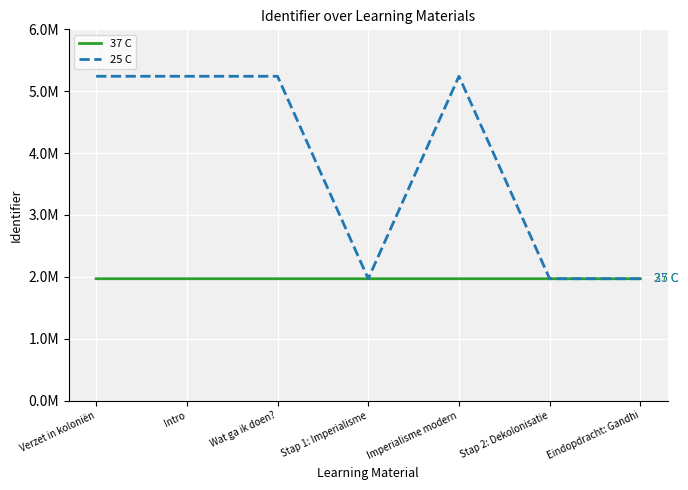

Rank the categories by 25 C value from highest to lowest.

Imperialisme modern, Wat ga ik doen?, Intro, Verzet in koloniën, Stap 1: Imperialisme, Stap 2: Dekolonisatie, Eindopdracht: Gandhi